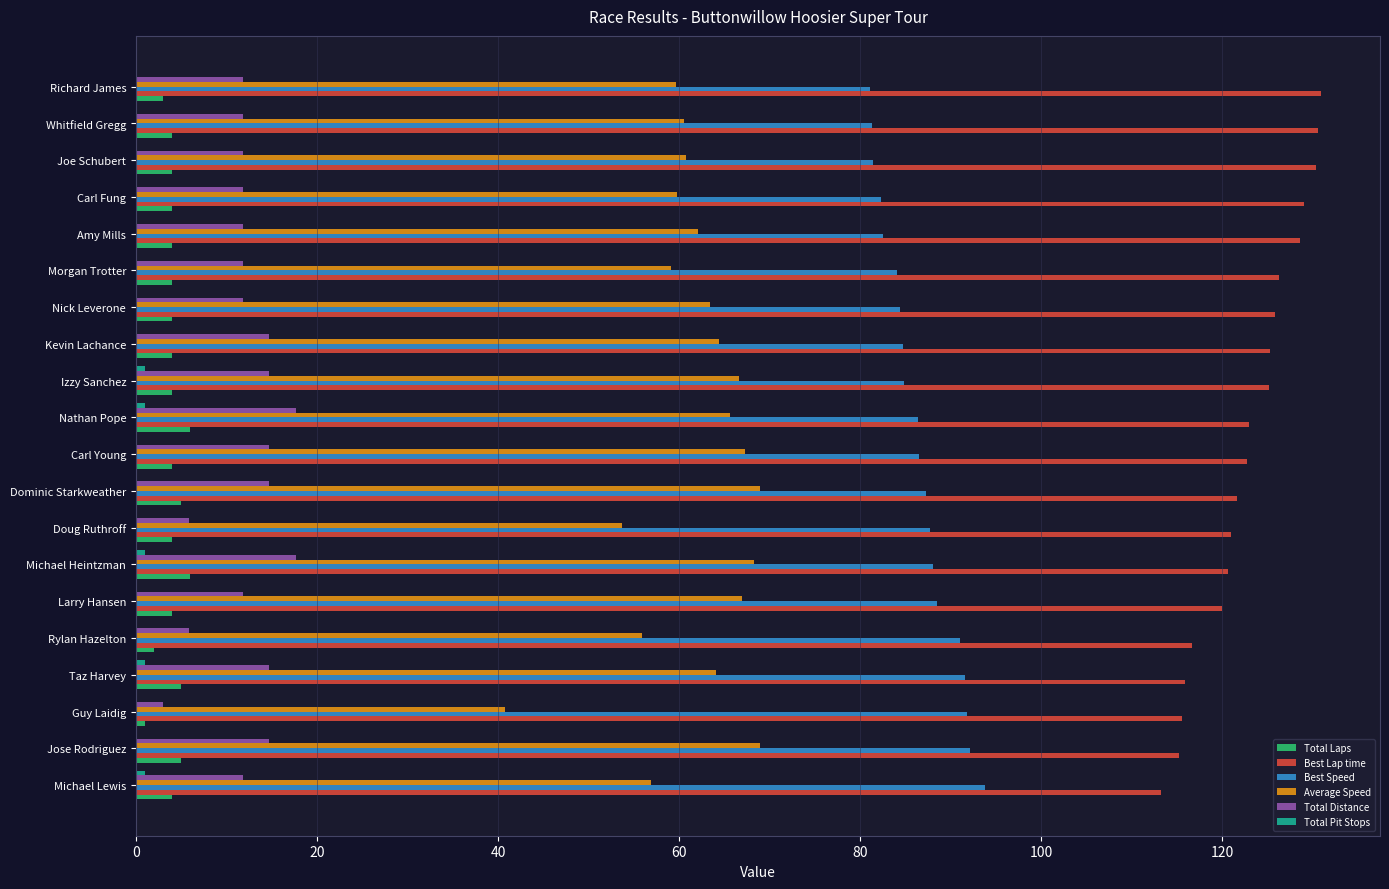

True or false: Best Speed has a value of 127.8 at Jose Rodriguez.

False